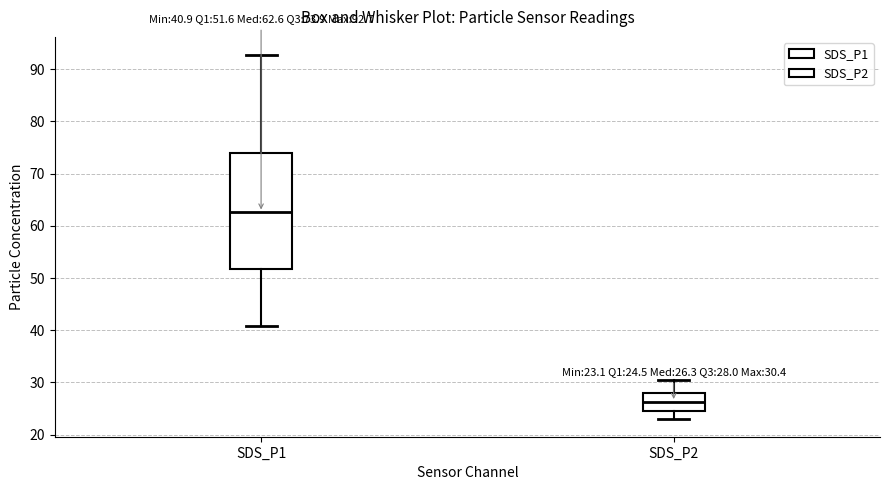

Which box's median line is the highest?

SDS_P1